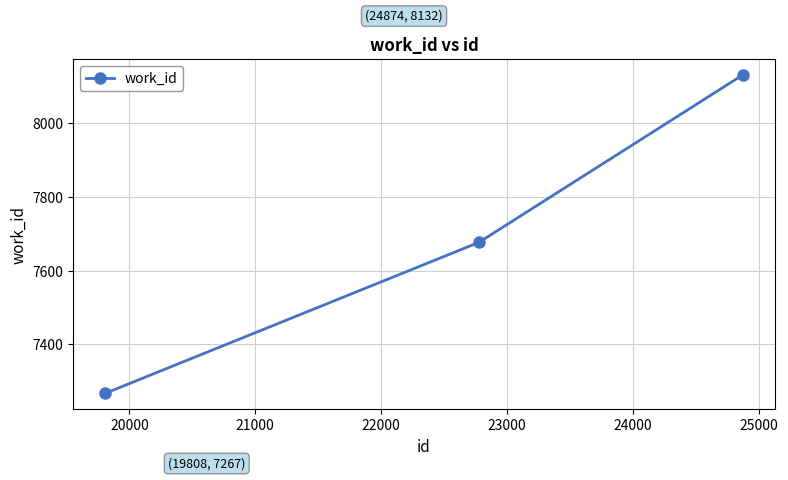

What is the value of the 1st point from the left?

7267